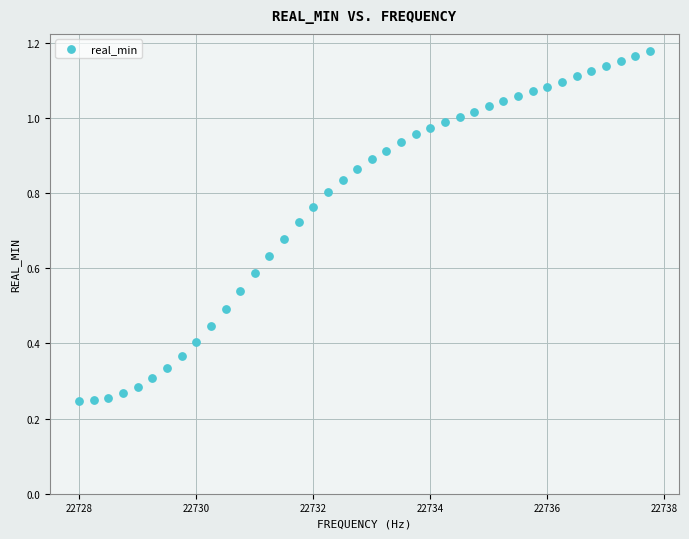

What is the range of X values (max minus min)?

9.8